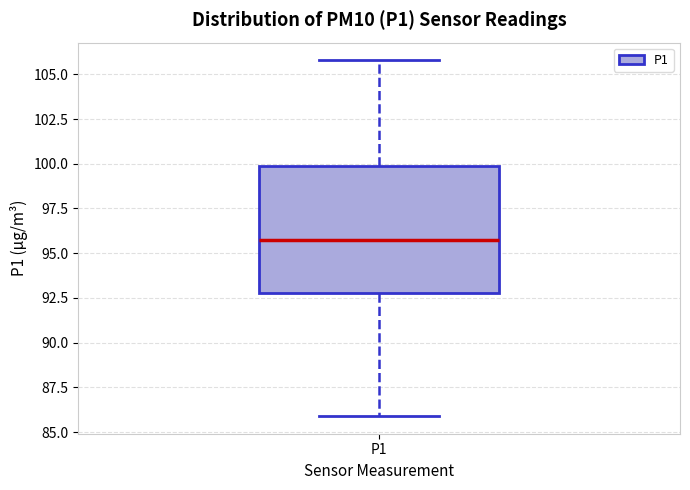

Read this box plot against the y-axis: the position of the median line, the range covered by the box, and the ends of both whiskers. The values are not printed on the chart, so give them approximately, as read against the axis.

median 96, box 93 to 100, whiskers 86 to 106